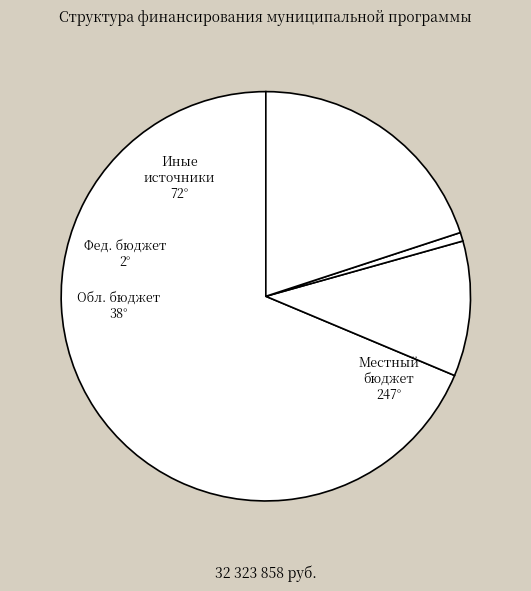

How many slices are in this pie chart?

4